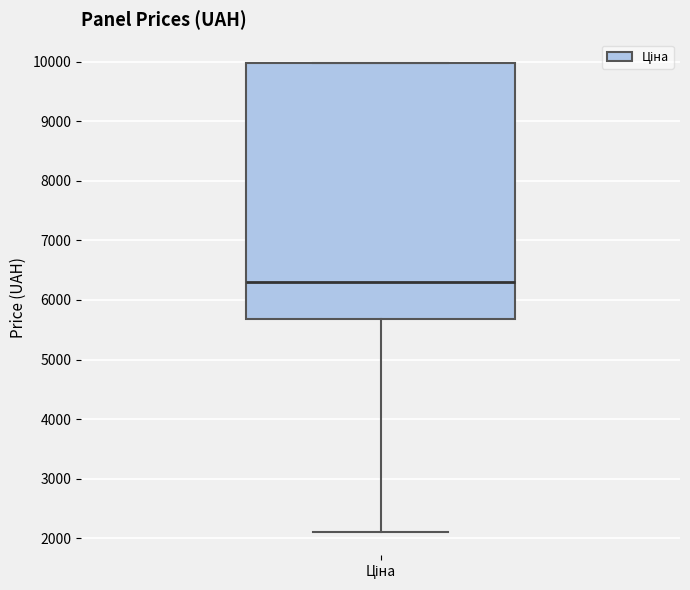

Where is the lower edge of the box for Ціна on the y-axis? The values are not printed on the chart, so give them approximately, as read against the axis.

5700